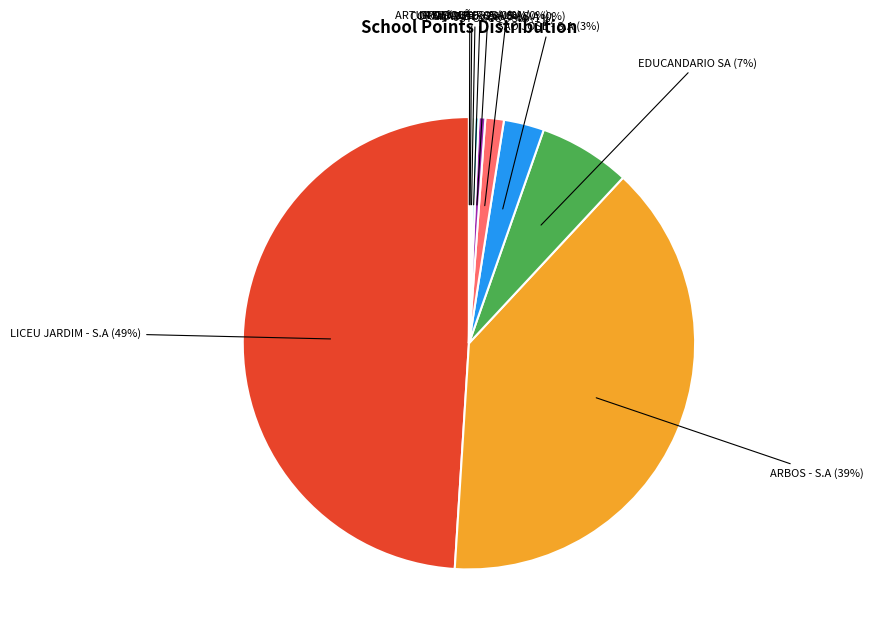

To the nearest percent, what is the average slice percentage?

10%